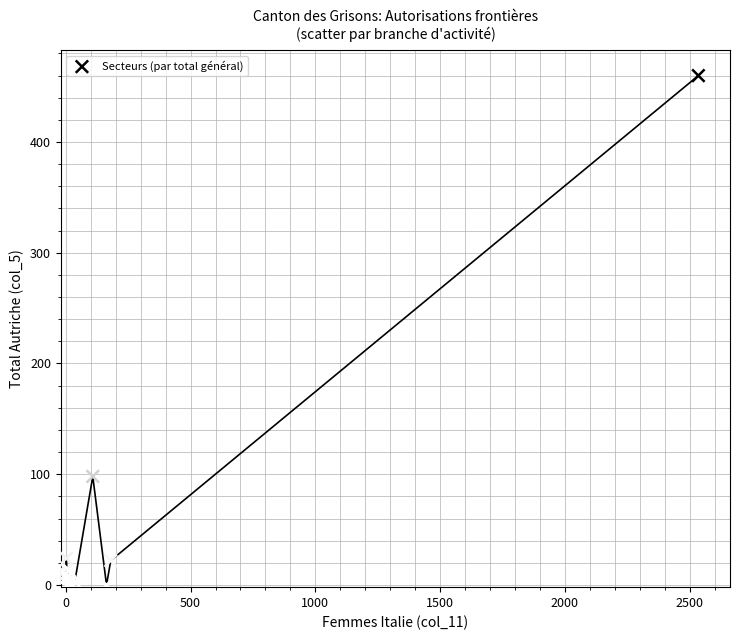

What Y value in the scatter plot is closest to 230?

98